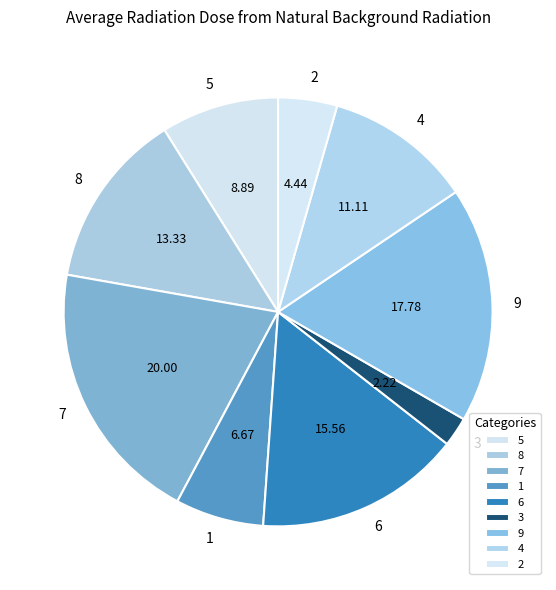

Does 7 account for over 50% of the chart?

No